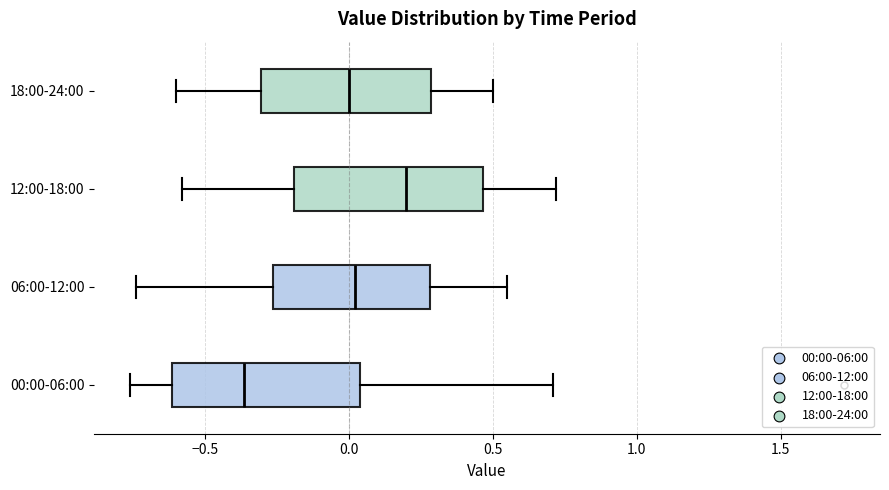

Reading bottom to top, transcribe this box plot: for each box, give where its median line is, the range the box spans, and where its two whiskers end, as read against the x-axis. The values are not printed on the chart, so give them approximately, as read against the axis.

00:00-06:00: median -0.35, box -0.60 to 0.05, whiskers -0.75 to 0.70
06:00-12:00: median 0.00, box -0.25 to 0.30, whiskers -0.75 to 0.55
12:00-18:00: median 0.20, box -0.20 to 0.45, whiskers -0.60 to 0.70
18:00-24:00: median 0.00, box -0.30 to 0.30, whiskers -0.60 to 0.50